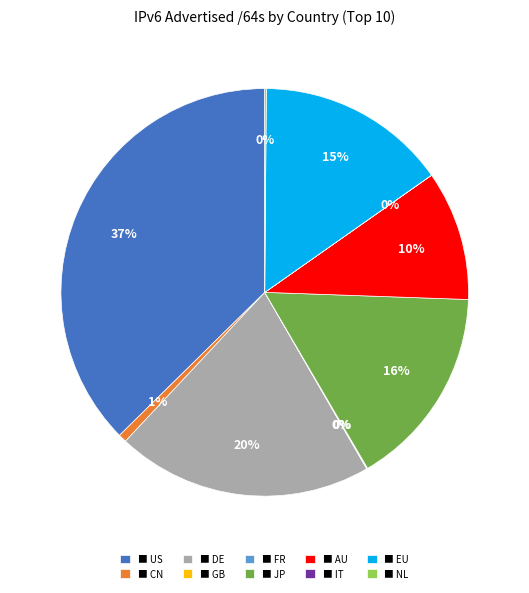

Combined, do ■ JP and ■ AU account for over 50%?

No